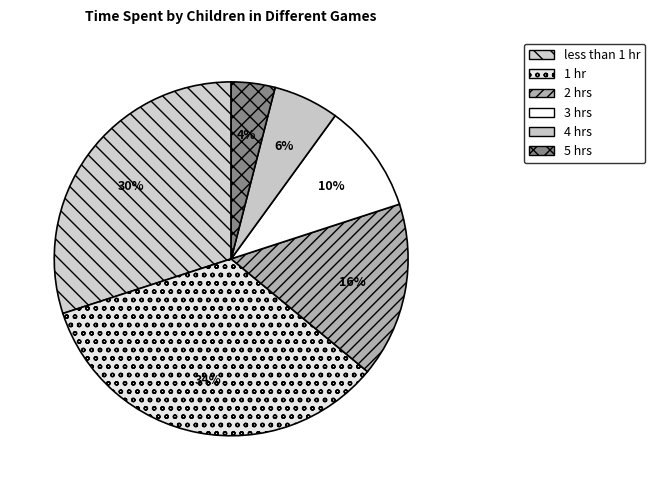

How many segments does this pie chart have?

6